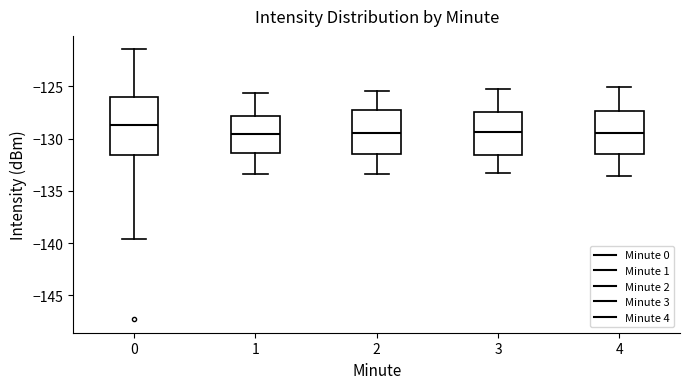

Reading left to right, transcribe this box plot: for each box, give where its median line is, the range the box spans, and where its two whiskers end, as read against the y-axis. The values are not printed on the chart, so give them approximately, as read against the axis.

0: median -128.5, box -131.5 to -126.0, whiskers -139.5 to -121.5
1: median -129.5, box -131.5 to -128.0, whiskers -133.5 to -125.5
2: median -129.5, box -131.5 to -127.5, whiskers -133.5 to -125.5
3: median -129.5, box -131.5 to -127.5, whiskers -133.5 to -125.5
4: median -129.5, box -131.5 to -127.5, whiskers -133.5 to -125.0